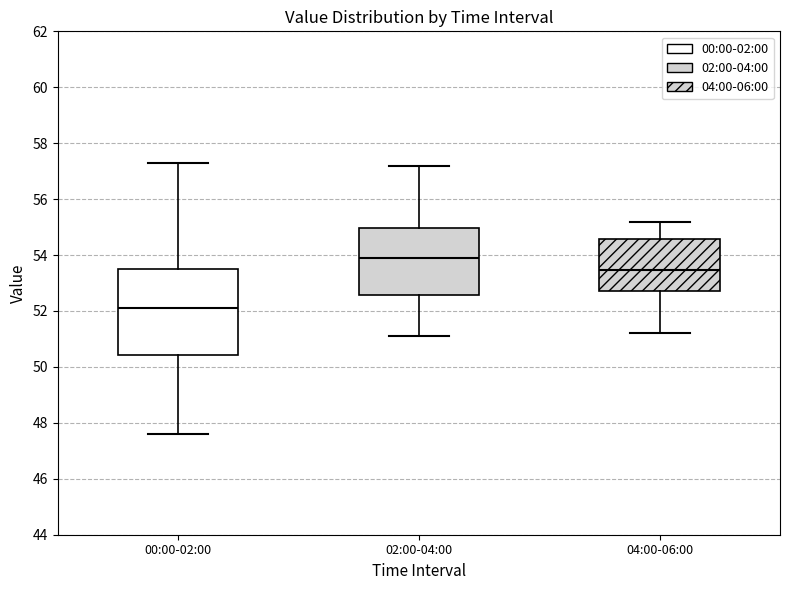

Which box's median line is the lowest?

00:00-02:00